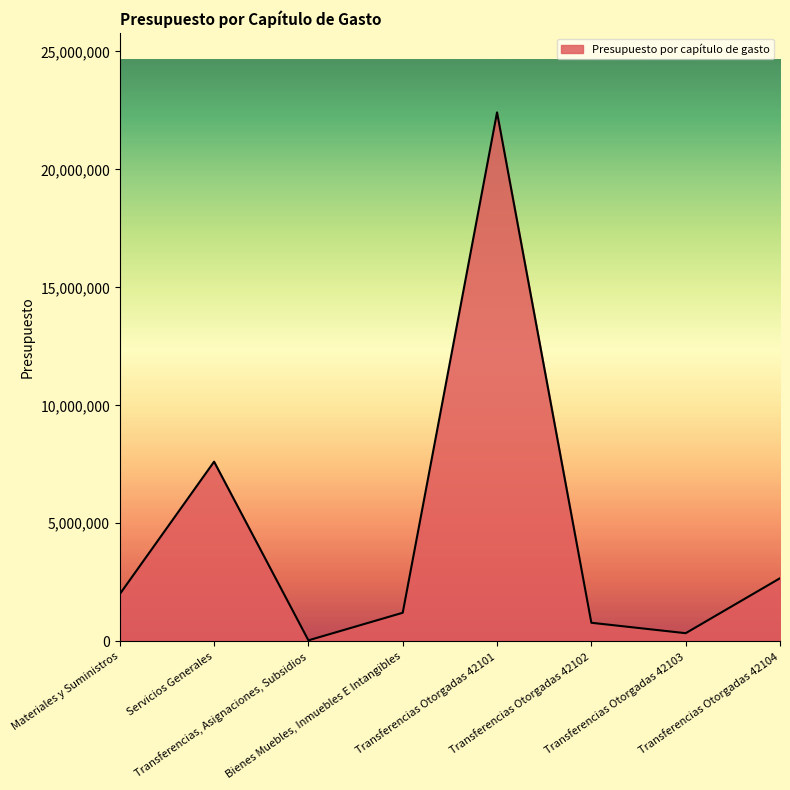

List the labels in order of value, largest first.

Transferencias Otorgadas 42101, Servicios Generales, Transferencias Otorgadas 42104, Materiales y Suministros, Bienes Muebles, Inmuebles E Intangibles, Transferencias Otorgadas 42102, Transferencias Otorgadas 42103, Transferencias, Asignaciones, Subsidios